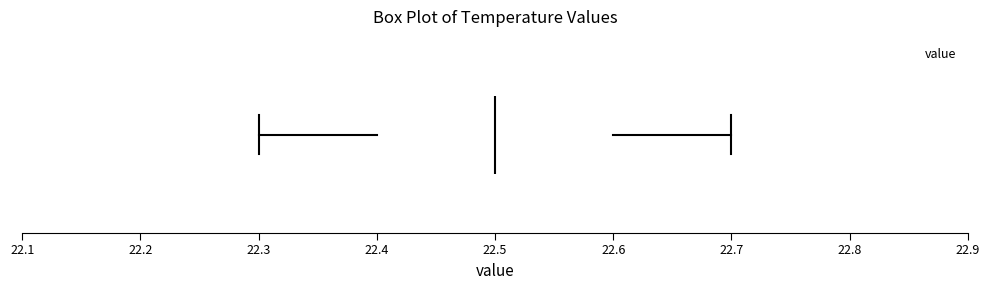

Where does the left whisker of the box end on the x-axis? The values are not printed on the chart, so give them approximately, as read against the axis.

22.3